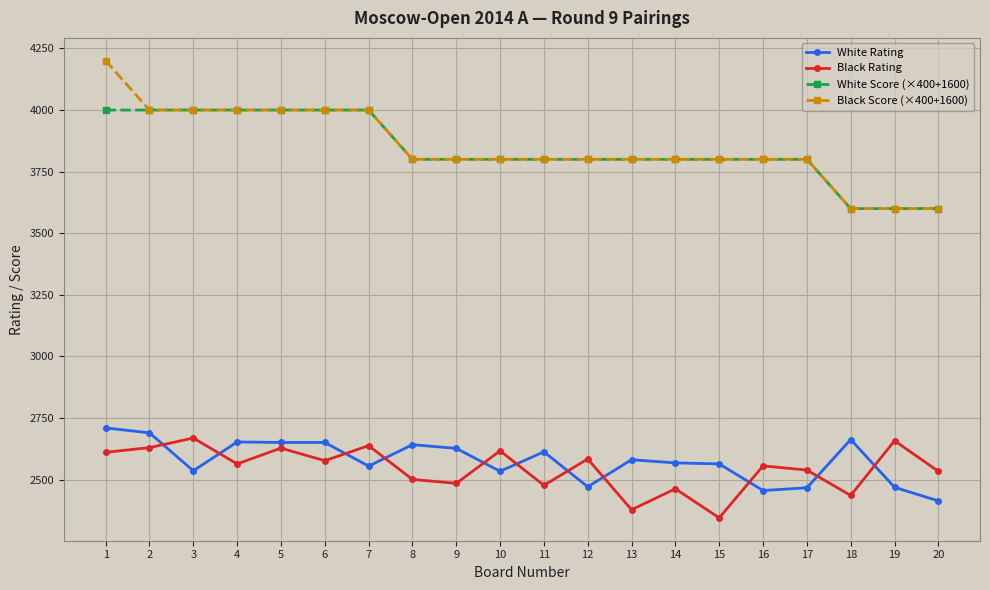

What is the value of the White Score (×400+1600) point at the 1st from the left?

4000